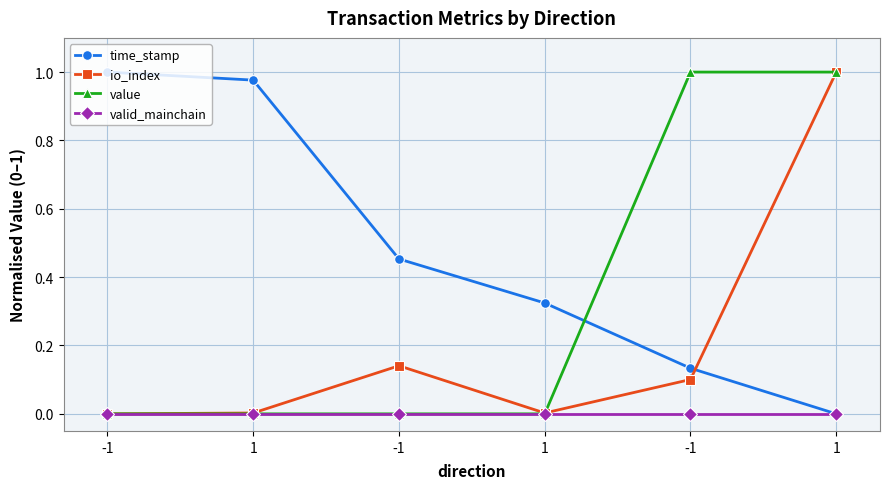

What are all the series names shown in the legend?

time_stamp, io_index, value, valid_mainchain